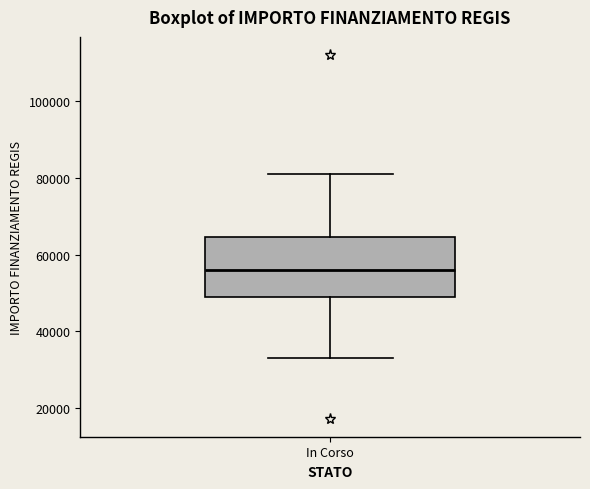

Where does the lower whisker of the box for In Corso end on the y-axis? The values are not printed on the chart, so give them approximately, as read against the axis.

32000